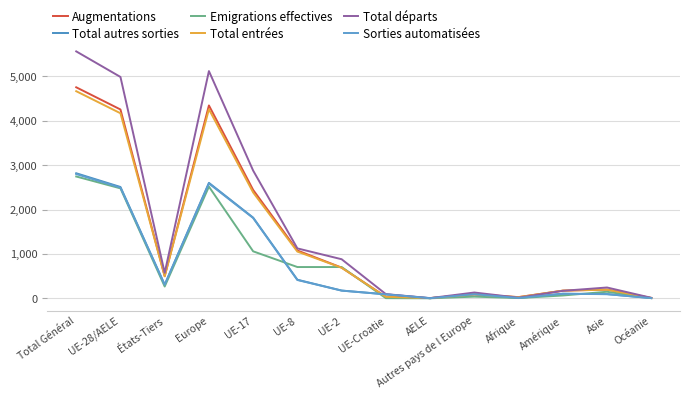

Reading right to left, transcribe all the data shown in this chart.

Augmentations: 9	198	174	28	91	6	35	693	1079	2443	4347	500	4256	4756
Total autres sorties: 6	96	105	9	93	4	91	176	420	1819	2603	309	2510	2819
Emigrations effectives: 7	149	65	7	39	2	5	706	706	1060	2518	267	2479	2746
Total entrées: 9	196	174	28	90	6	35	690	1054	2386	4261	497	4171	4668
Total départs: 13	245	170	16	132	6	96	882	1126	2879	5121	576	4989	5565
Sorties automatisées: 6	95	103	9	93	4	91	175	414	1811	2588	306	2495	2801